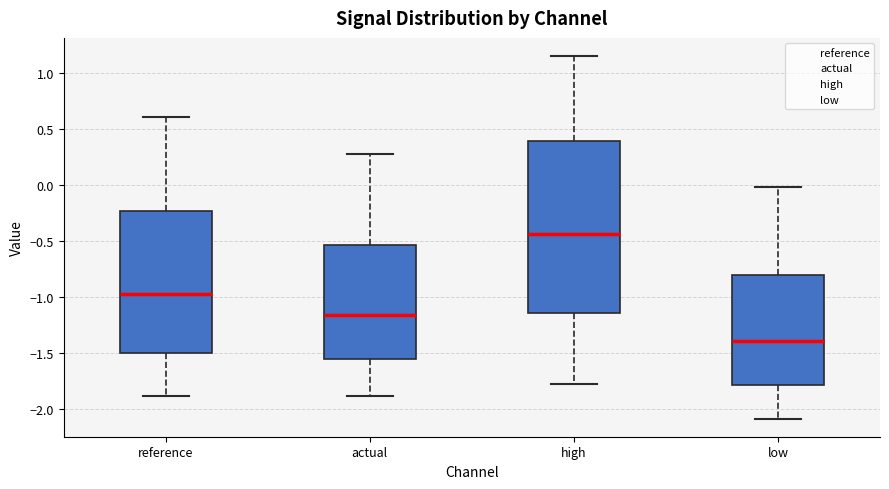

Reading left to right, read every box against the y-axis: the position of its median line, the range the box covers, and the ends of its whiskers. The values are not printed on the chart, so give them approximately, as read against the axis.

reference: median -0.95, box -1.50 to -0.25, whiskers -1.90 to 0.60
actual: median -1.15, box -1.55 to -0.55, whiskers -1.90 to 0.30
high: median -0.45, box -1.15 to 0.40, whiskers -1.75 to 1.15
low: median -1.40, box -1.80 to -0.80, whiskers -2.10 to 0.00